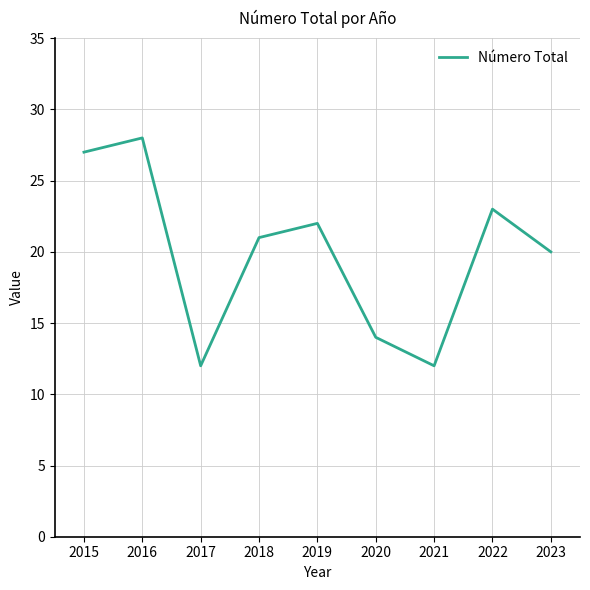

Which has a higher value, 2019 or 2021?

2019